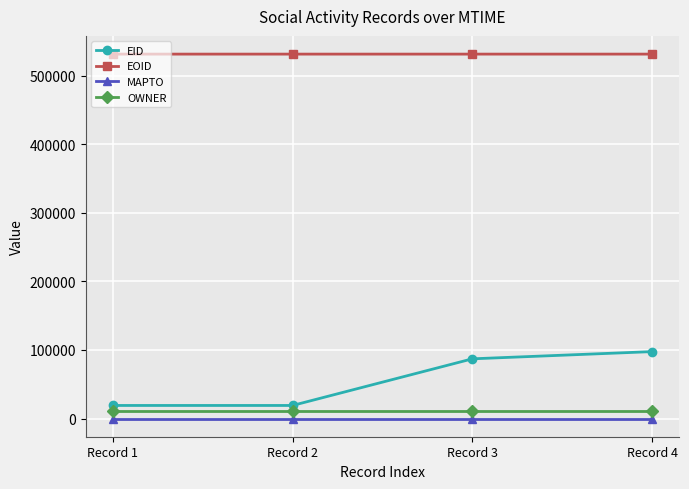

What is the sum of the EOID values at Record 2 and Record 3?

1063713